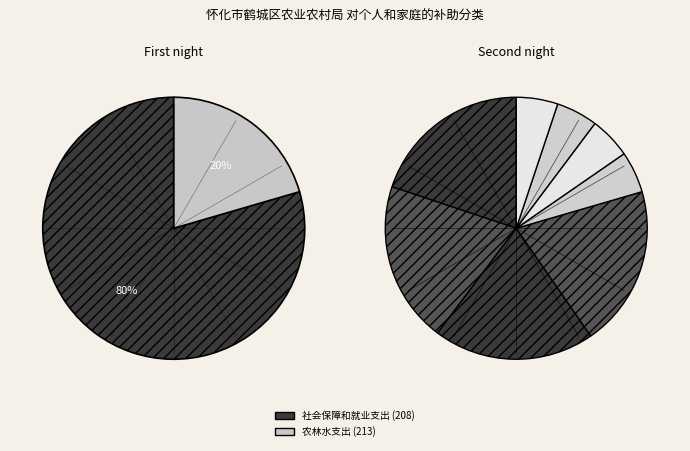

Does 农林水支出 (213) account for over 50% of the chart?

No